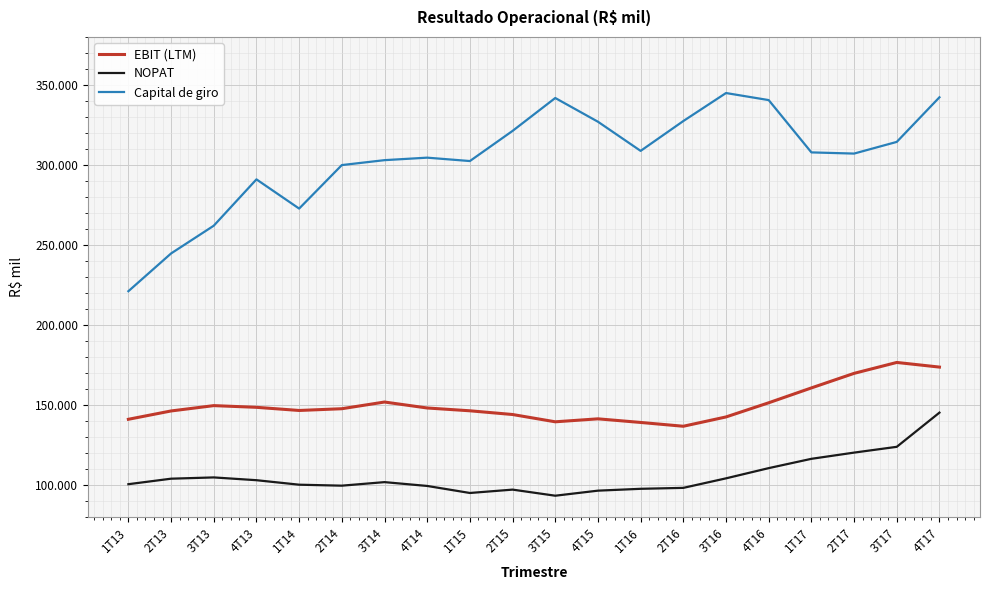

What is the label of the 3rd point from the left?

3T13